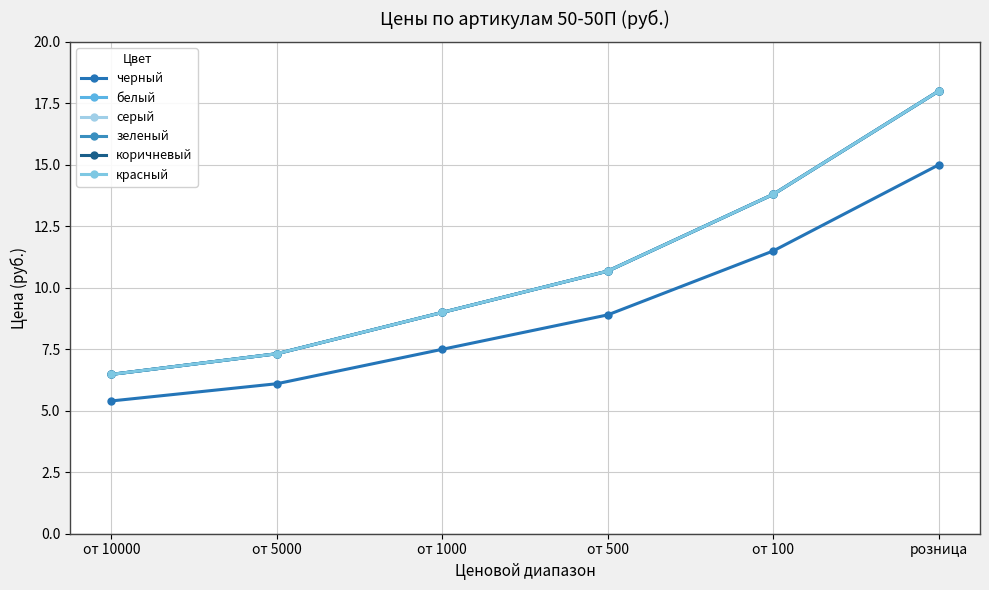

True or false: зеленый and черный intersect in this chart.

False